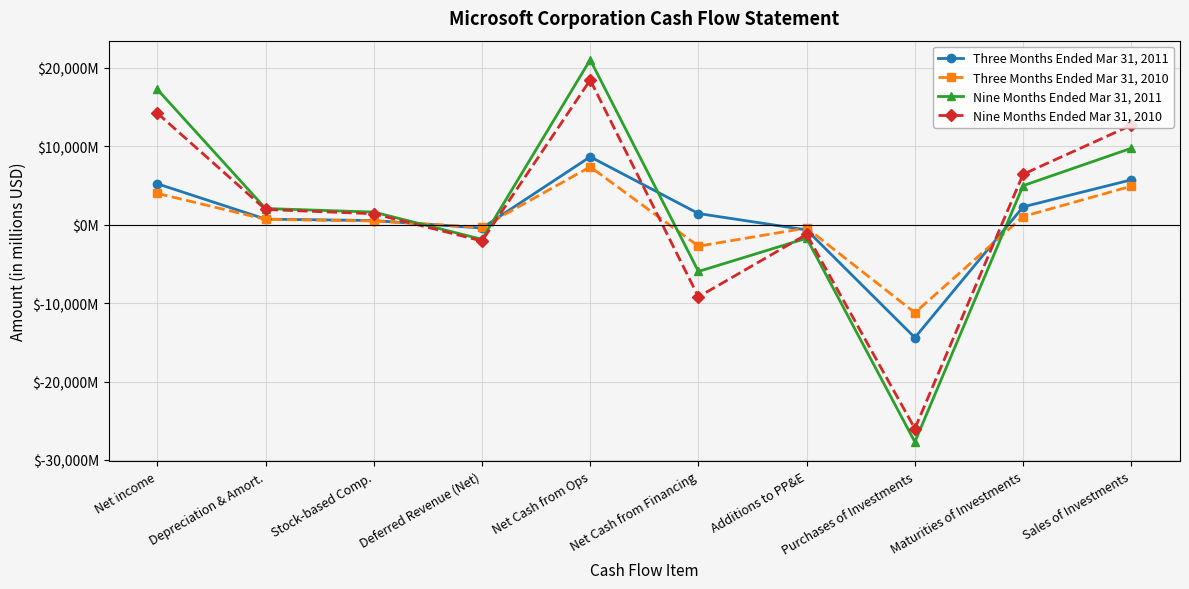

What is the difference between the highest and lowest values at Net Cash from Ops?

13659